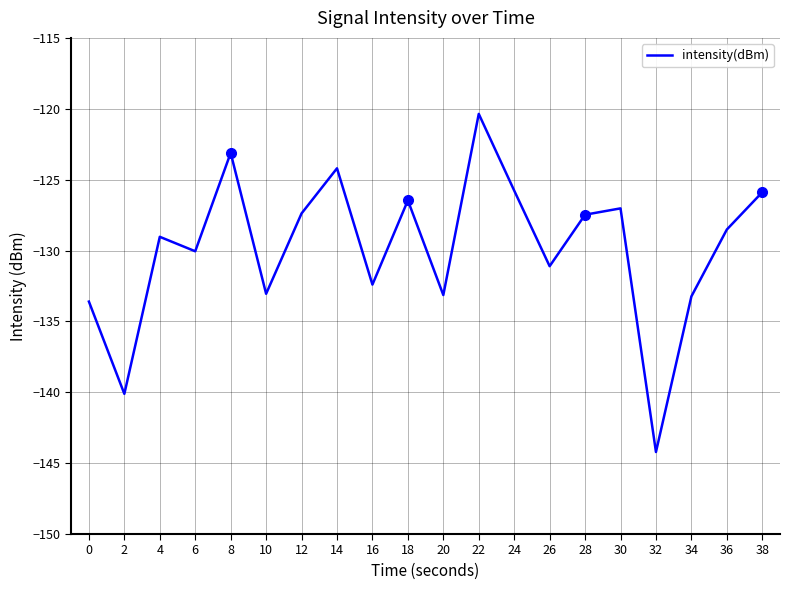

What is the difference between the maximum and minimum values?

23.9